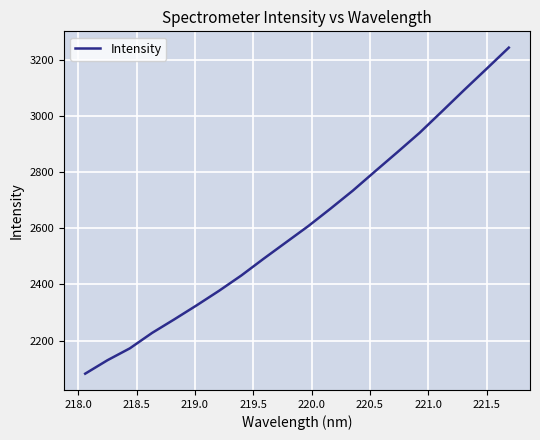

What is the difference between the maximum and minimum values?

1163.1